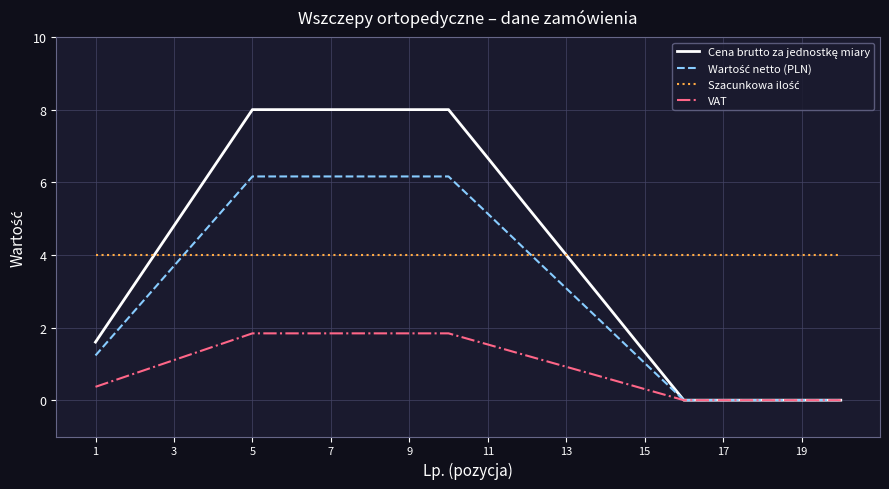

What is the maximum value shown in the chart?

8.0